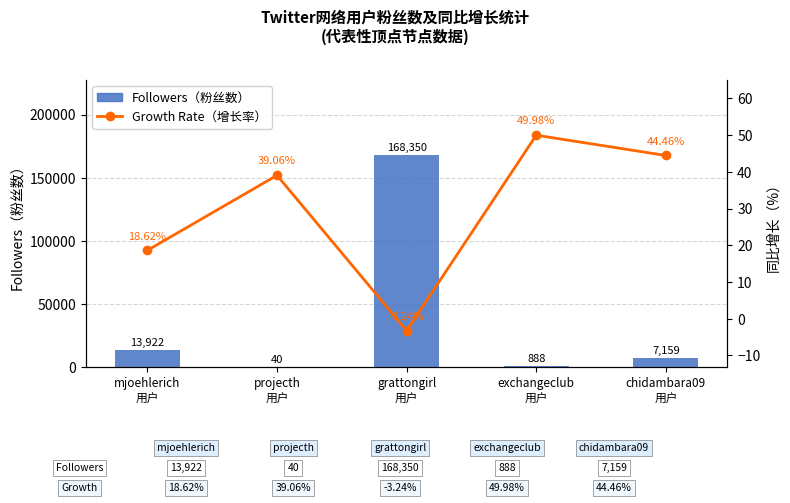

Reading right to left, list all the values displayed in this chart.

Followers: chidambara09
用户=7159.0	exchangeclub
用户=888.0	grattongirl
用户=168350.0	projecth
用户=40.0	mjoehlerich
用户=13922.0
Growth Rate: chidambara09
用户=44.5	exchangeclub
用户=50.0	grattongirl
用户=-3.2	projecth
用户=39.1	mjoehlerich
用户=18.6